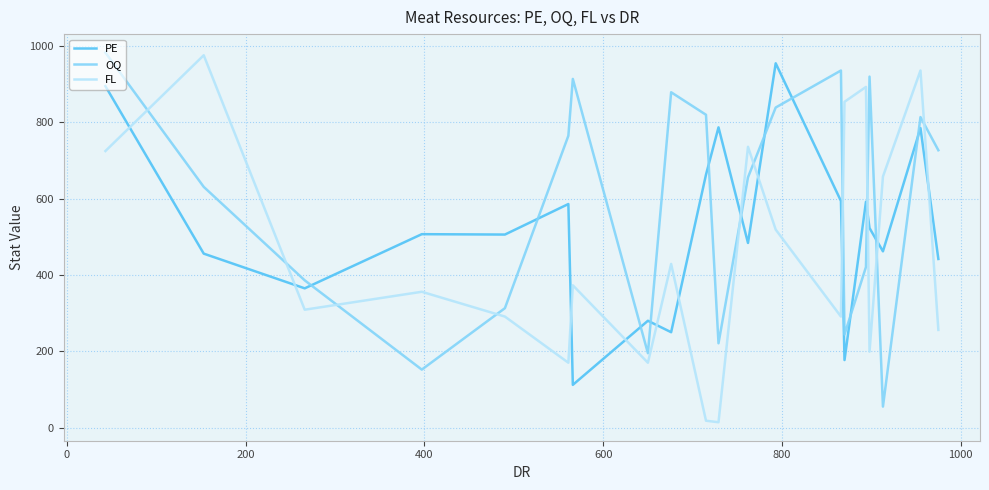

Rank the series by their average value, from lowest to highest.

FL, PE, OQ